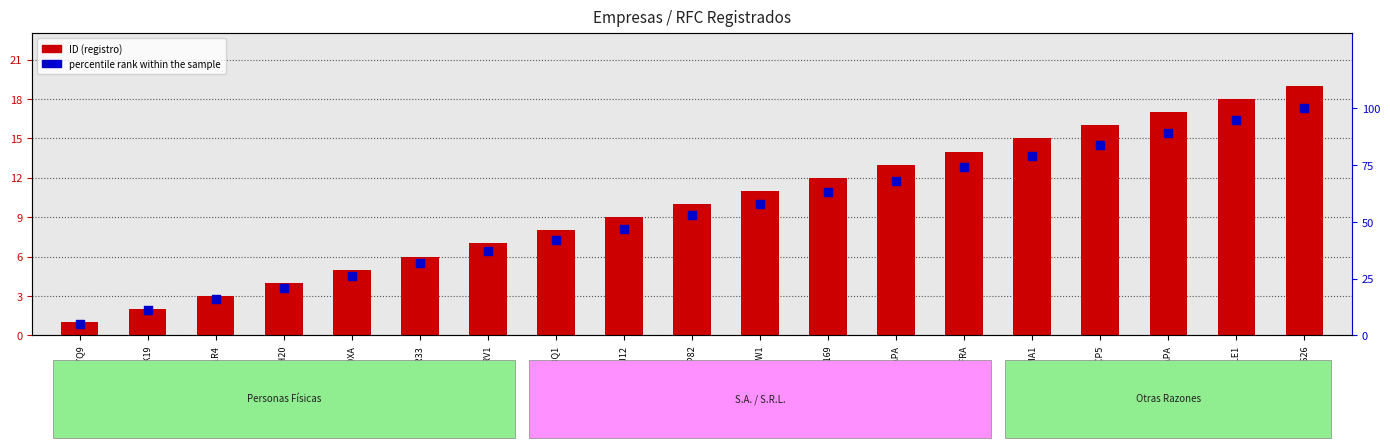

Which series reaches the maximum Y coordinate?

percentile rank within the sample